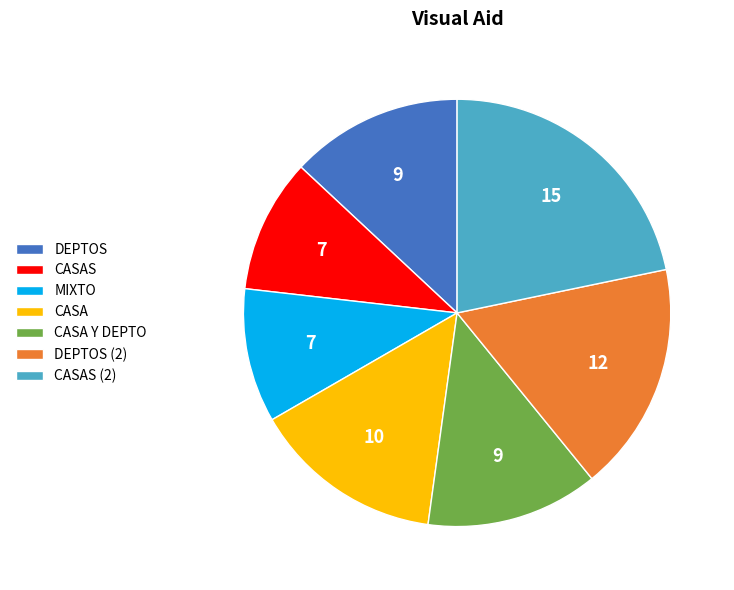

Which slice is the largest?

CASAS (2)